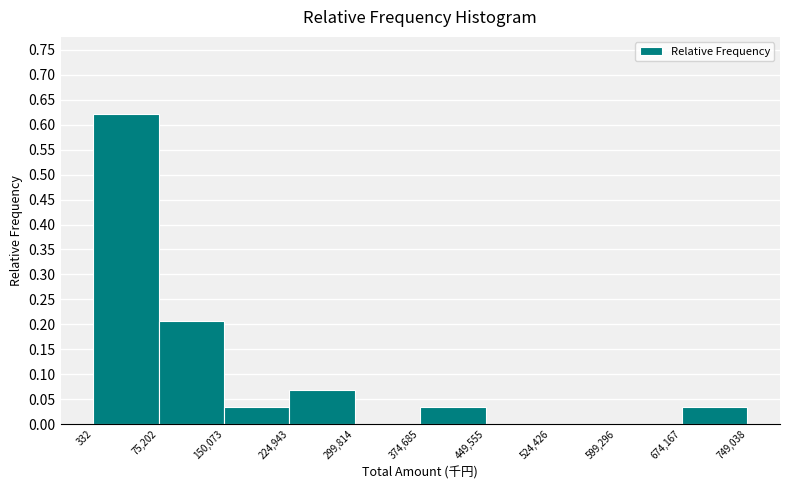

Reading left to right, transcribe this chart: for each bar, give the range it covers on the x-axis and its height. The values are not printed on the chart, so give them approximately, as read against the axis.

332 to 75,202: 0.620
75,202 to 150,073: 0.205
150,073 to 224,943: 0.035
224,943 to 299,814: 0.070
299,814 to 374,685: 0
374,685 to 449,555: 0.035
449,555 to 524,426: 0
524,426 to 599,296: 0
599,296 to 674,167: 0
674,167 to 749,038: 0.035